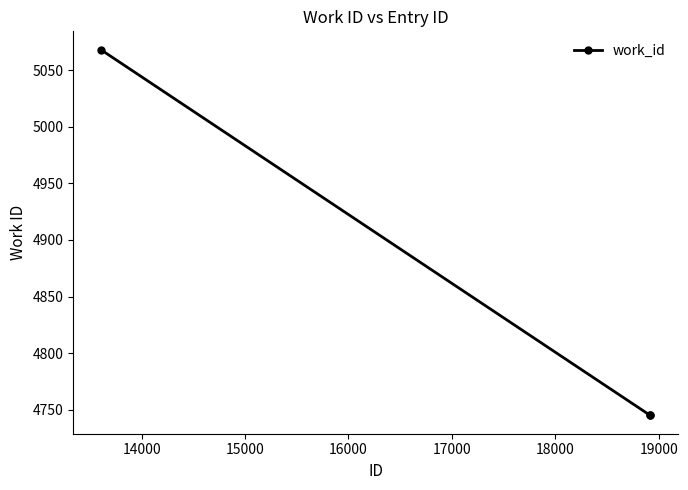

What is the value of the 3rd point from the left?

4745